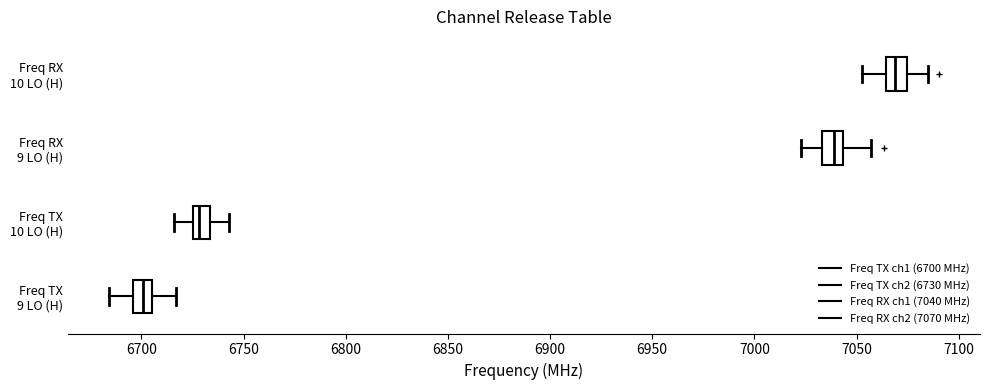

Reading bottom to top, transcribe this box plot: for each box, give where its median line is, the range the box spans, and where its two whiskers end, as read against the x-axis. The values are not printed on the chart, so give them approximately, as read against the axis.

Freq TX 9 LO (H): median 6700, box 6695 to 6705, whiskers 6685 to 6715
Freq TX 10 LO (H): median 6730, box 6725 to 6735, whiskers 6715 to 6745
Freq RX 9 LO (H): median 7040, box 7035 to 7045, whiskers 7025 to 7055
Freq RX 10 LO (H): median 7070, box 7065 to 7075, whiskers 7055 to 7085